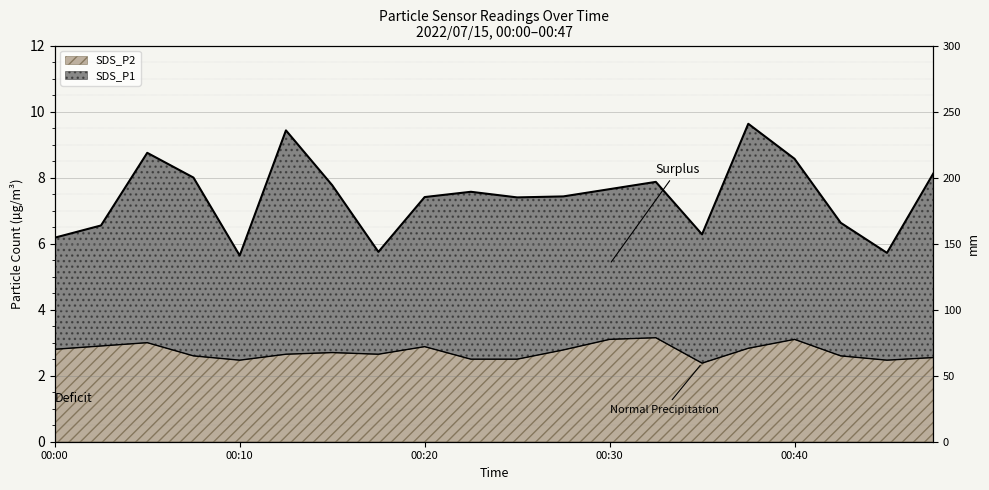

How many categories are shown in the chart?

20